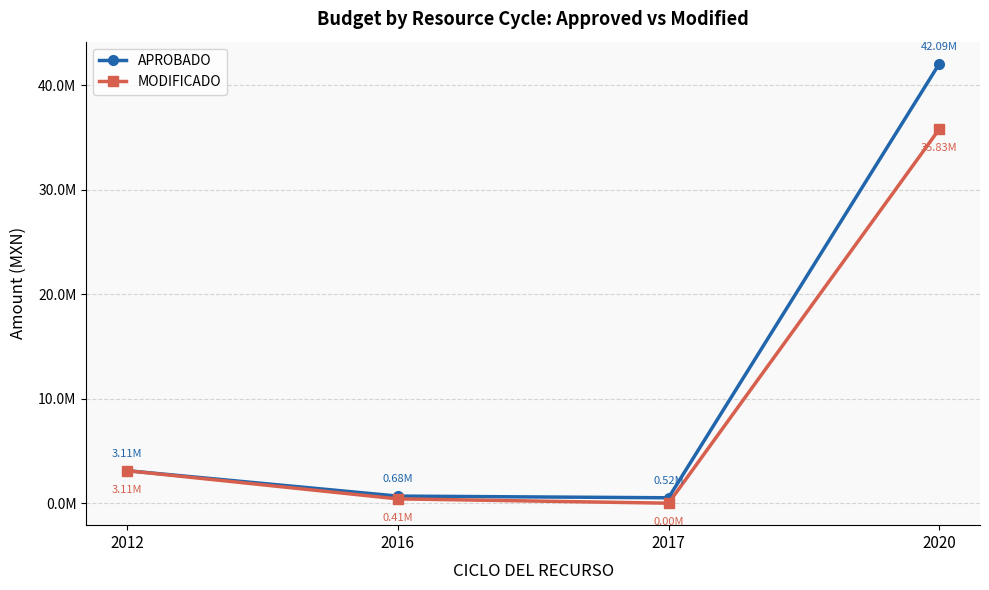

In MODIFICADO, how many points are lower than both neighbors (excluding endpoints)?

1